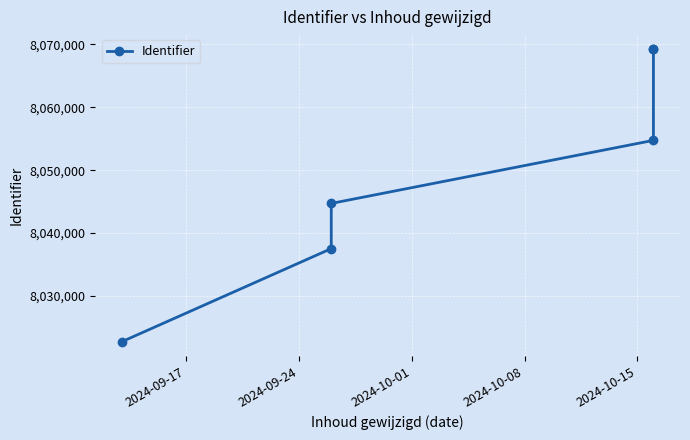

What is the label of the 5th point from the left?

2024-10-15